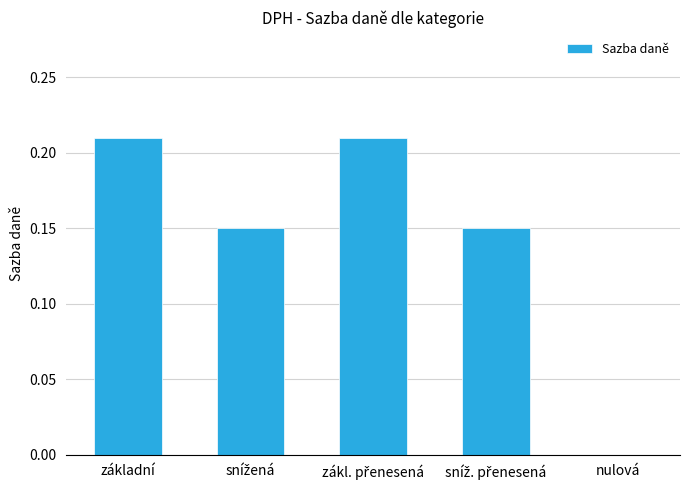

Where is the data nearest to the value 0?

nulová